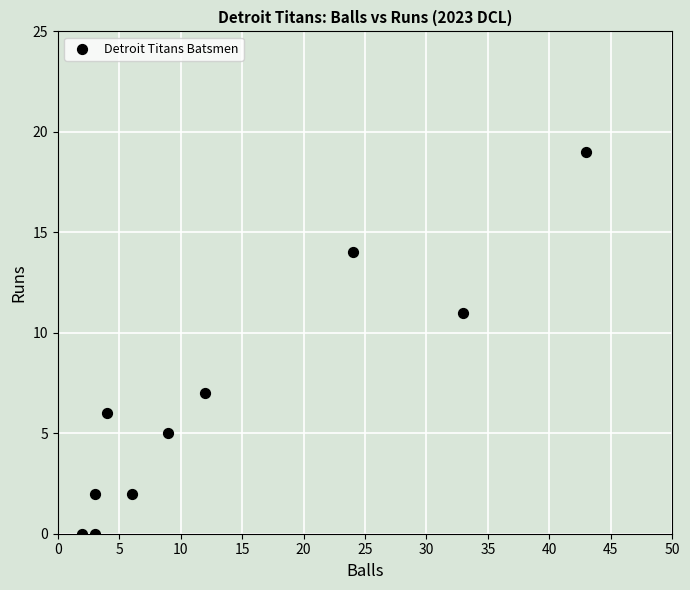

What is the average X value?

14